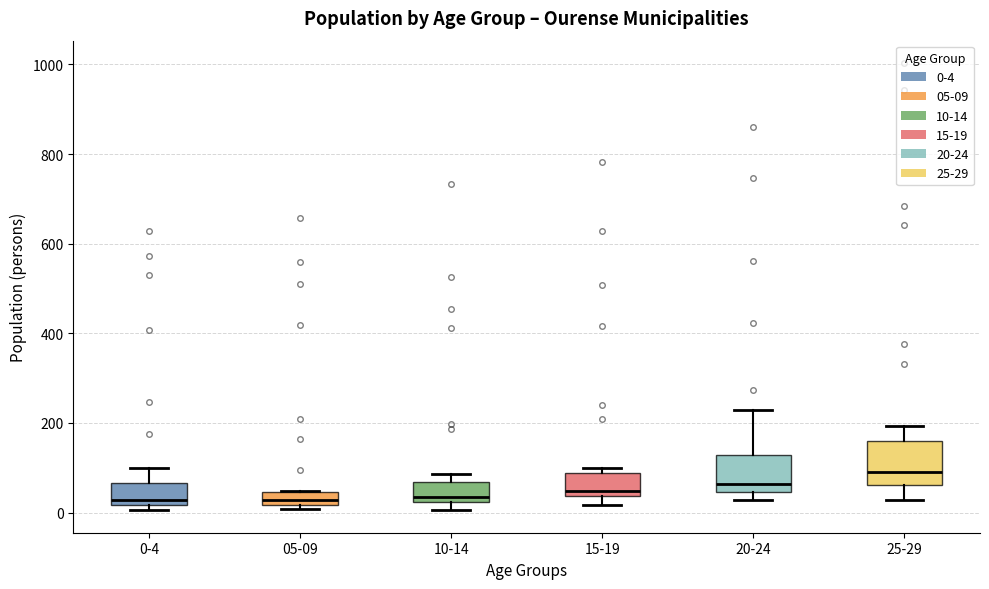

Which box has the highest median line?

25-29